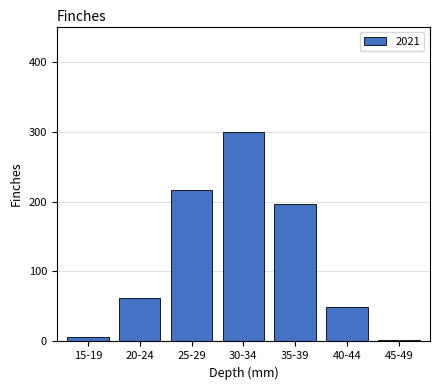

Reading left to right, transcribe all the data shown in this chart.

5.7	61.7	216.5	299.7	196.3	49.4	1.6